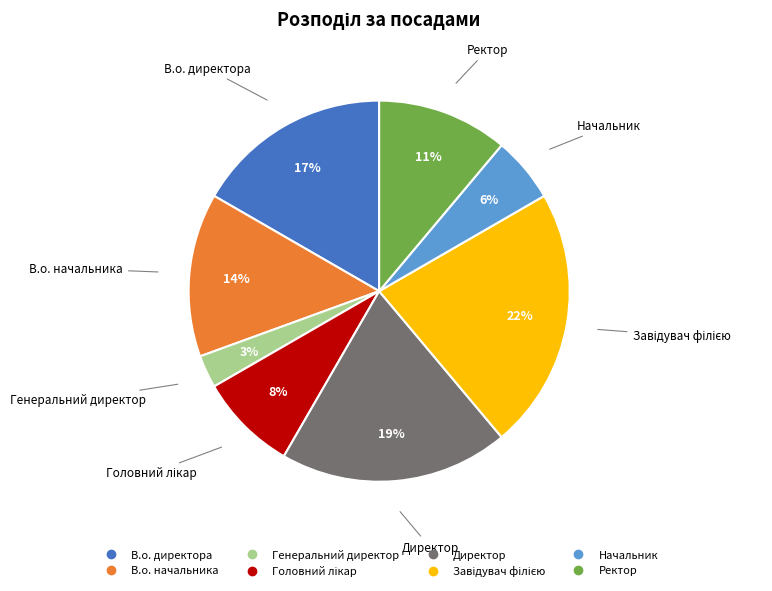

Count the number of slices in the pie.

8